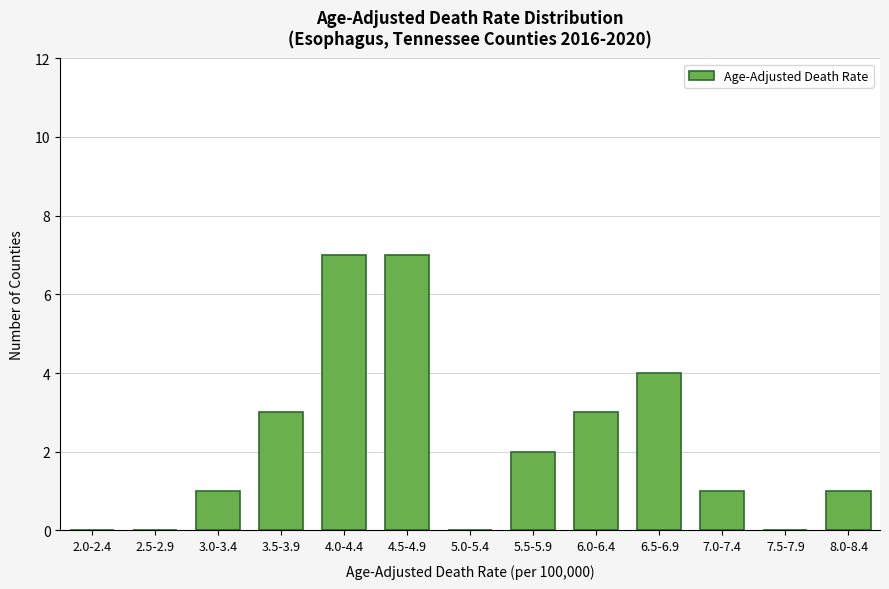

Reading left to right, list all the values displayed in this chart.

2.0-2.4=0	2.5-2.9=0	3.0-3.4=1	3.5-3.9=3	4.0-4.4=7	4.5-4.9=7	5.0-5.4=0	5.5-5.9=2	6.0-6.4=3	6.5-6.9=4	7.0-7.4=1	7.5-7.9=0	8.0-8.4=1